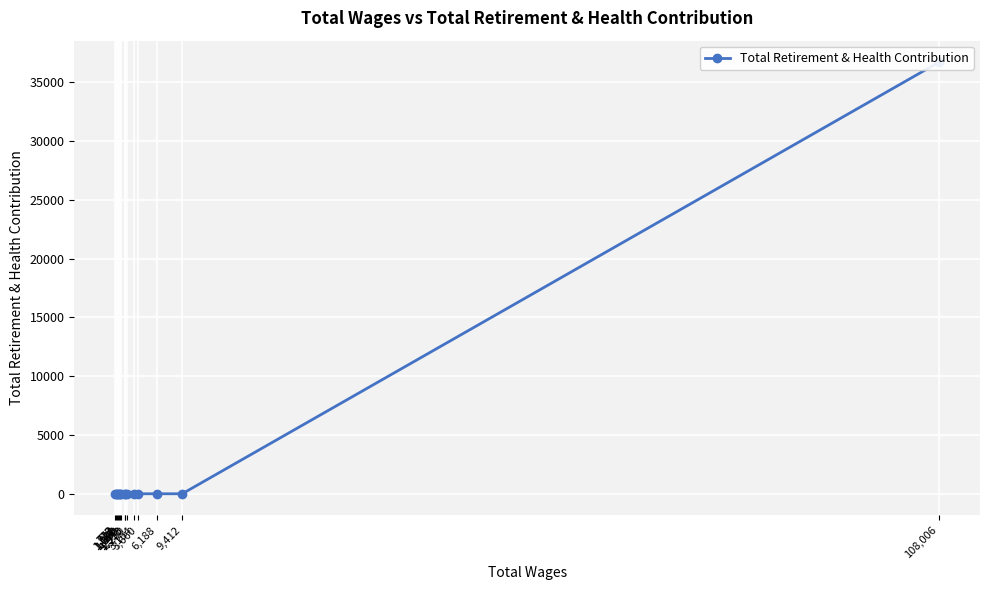

Is it true that the value at 1,130 is 0?

True